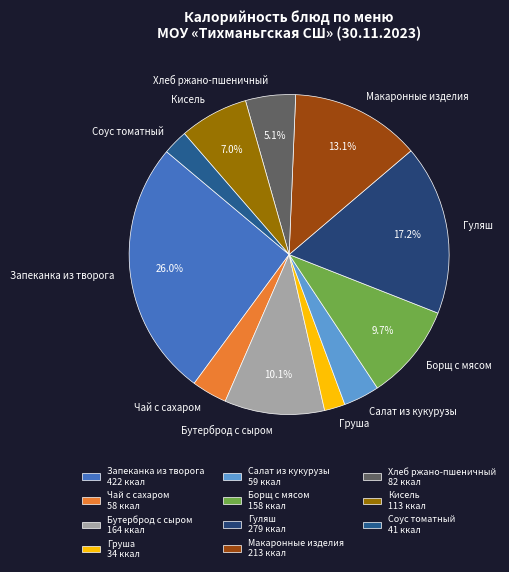

How many slices are in this pie chart?

11